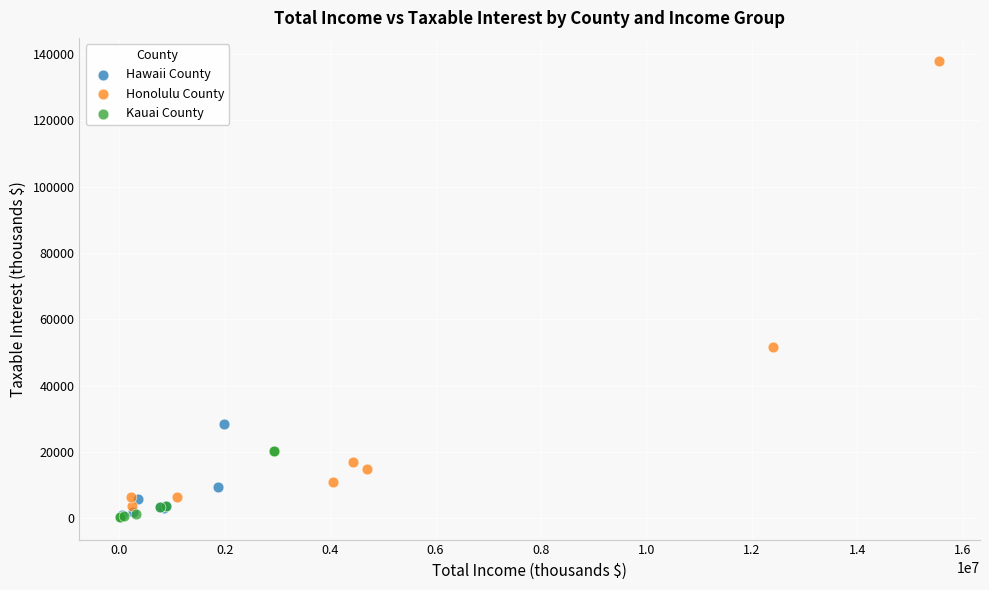

Which series contains the highest Y value?

Honolulu County